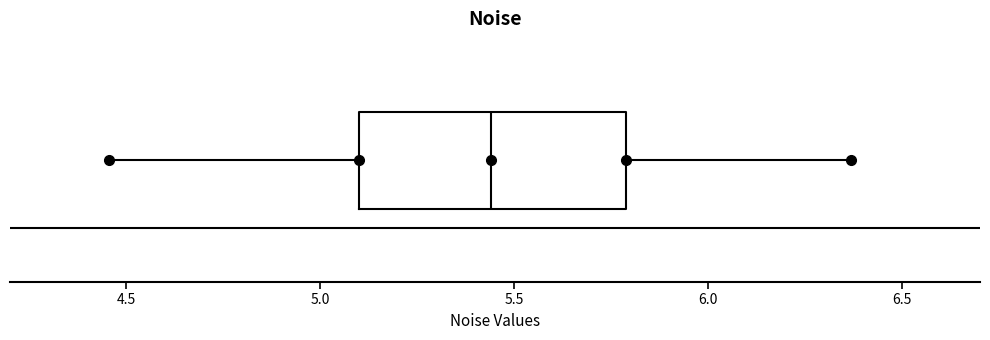

Transcribe this box plot: give where the median line is, the range the box spans, and where the two whiskers end, as read against the x-axis. The values are not printed on the chart, so give them approximately, as read against the axis.

median 5.45, box 5.10 to 5.80, whiskers 4.45 to 6.35